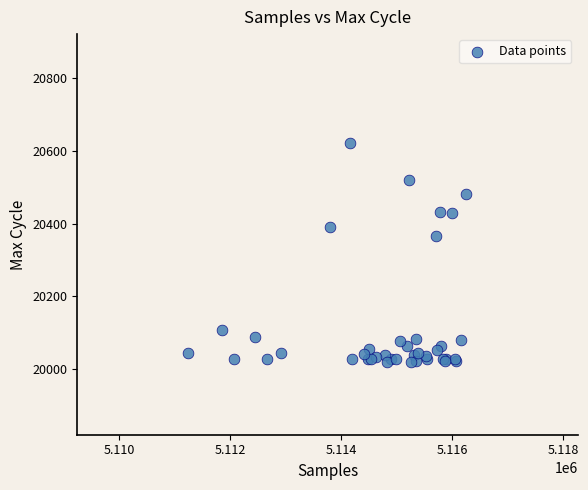

What Y value in the scatter plot is closest to 20320?

20367